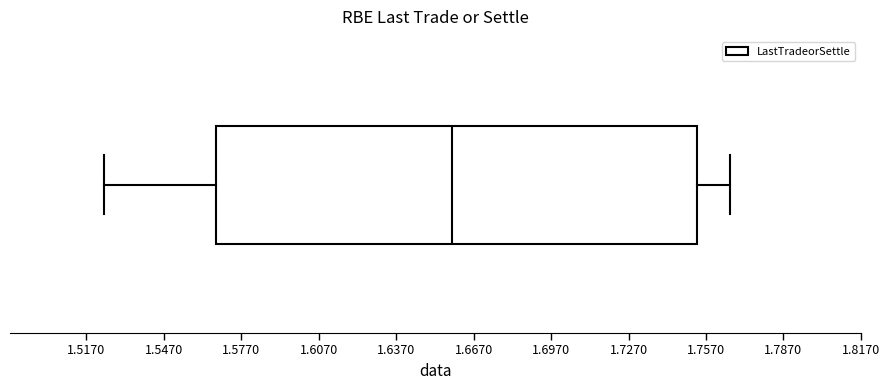

Read this box plot against the x-axis: the position of the median line, the range covered by the box, and the ends of both whiskers. The values are not printed on the chart, so give them approximately, as read against the axis.

median 1.660, box 1.565 to 1.755, whiskers 1.525 to 1.765